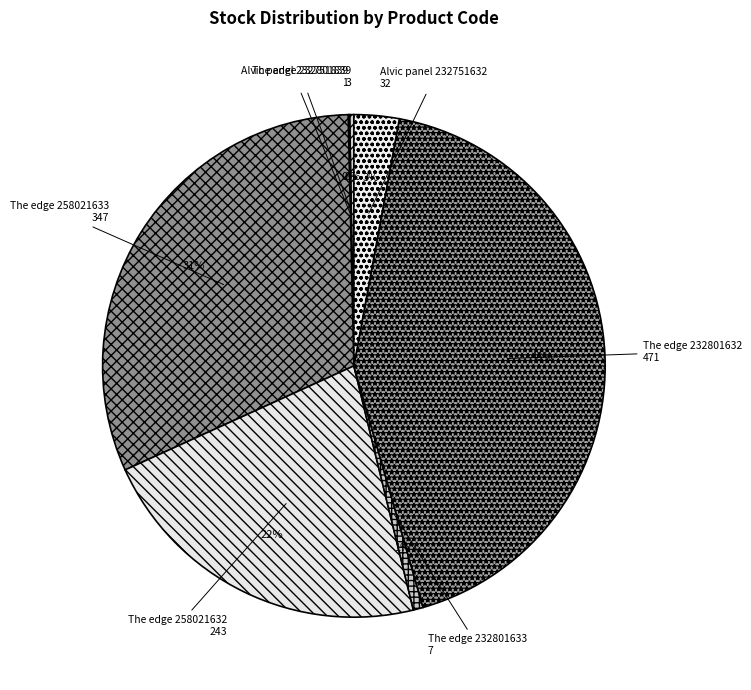

To the nearest percent, what percentage of the pie is Alvic panel 232751632?

3%